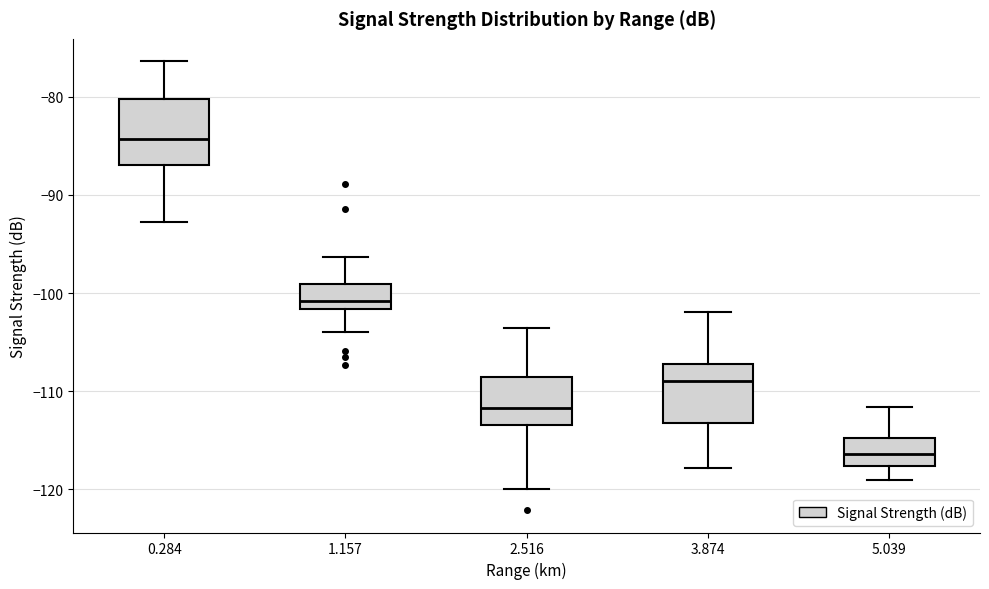

Which box has the highest median line?

0.284